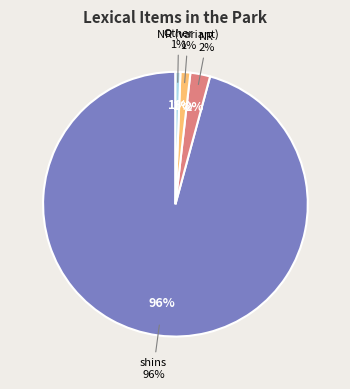

What is the largest slice in the pie chart?

shins